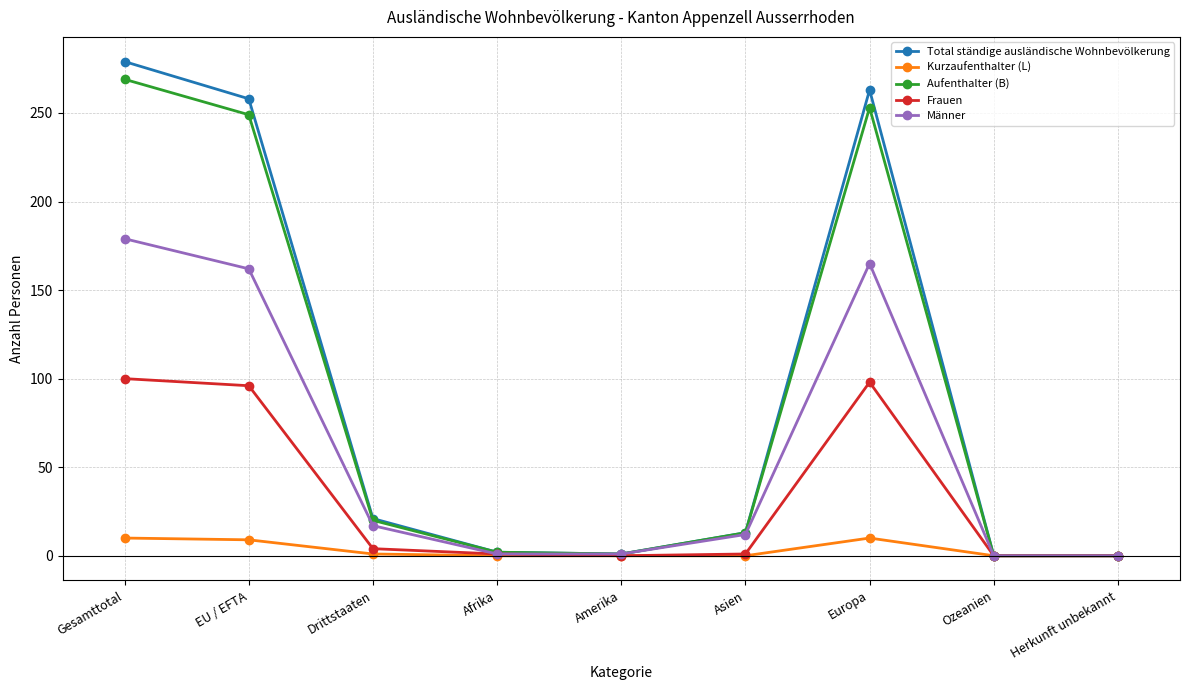

Which series has the widest spread of values?

Total ständige ausländische Wohnbevölkerung